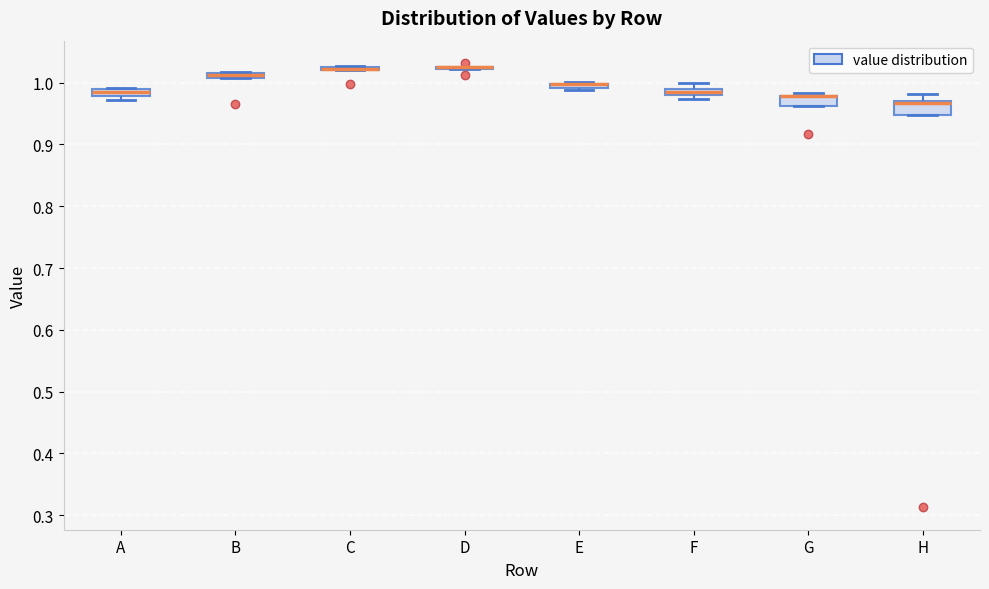

Where is the lower edge of the box for B on the y-axis? The values are not printed on the chart, so give them approximately, as read against the axis.

1.01